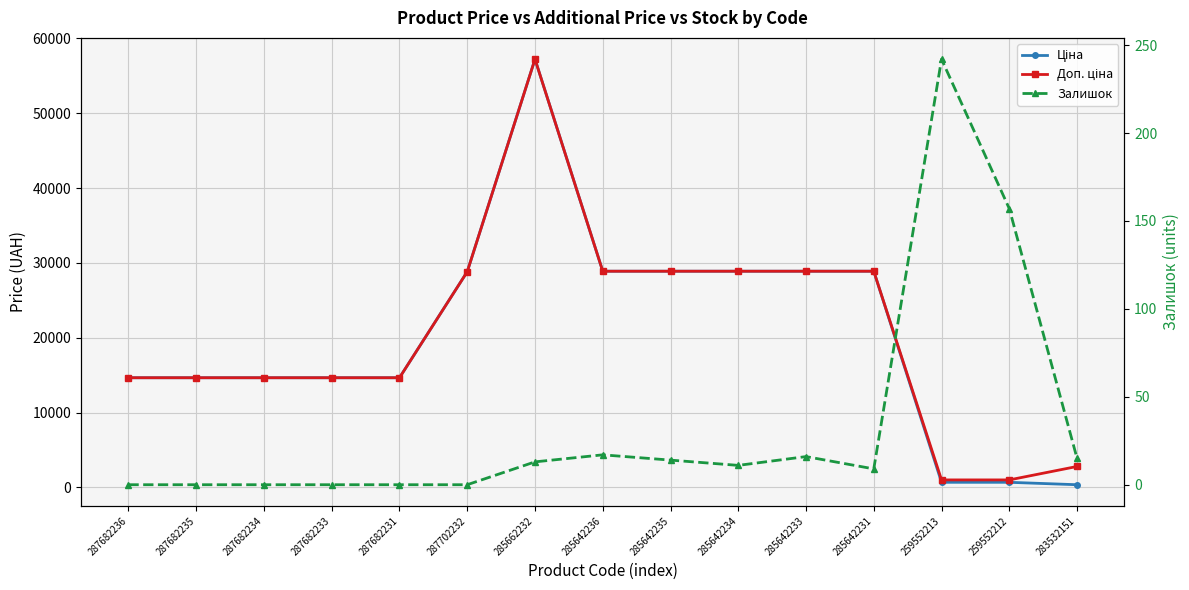

Is this an area chart (filled region under the line)?

No